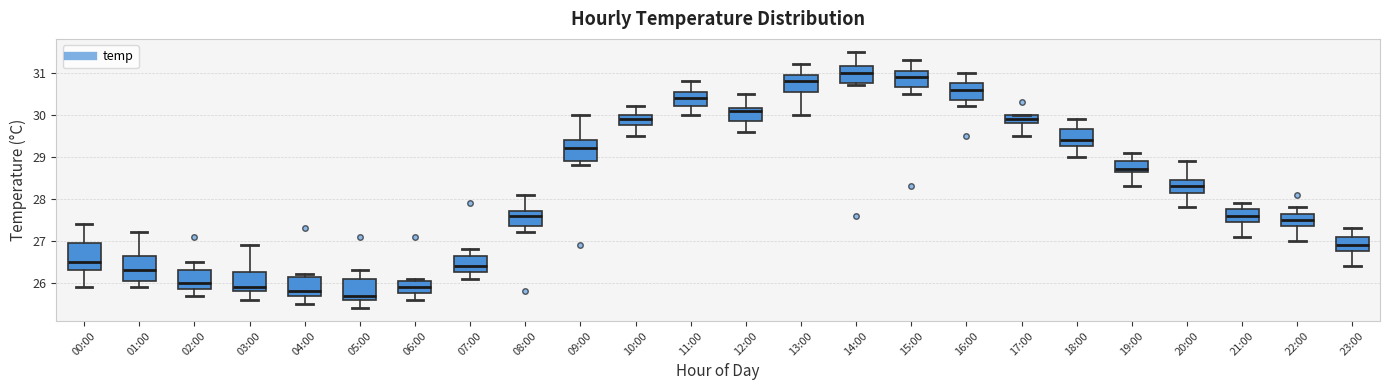

Where is the lower edge of the box for 03:00 on the y-axis? The values are not printed on the chart, so give them approximately, as read against the axis.

25.8